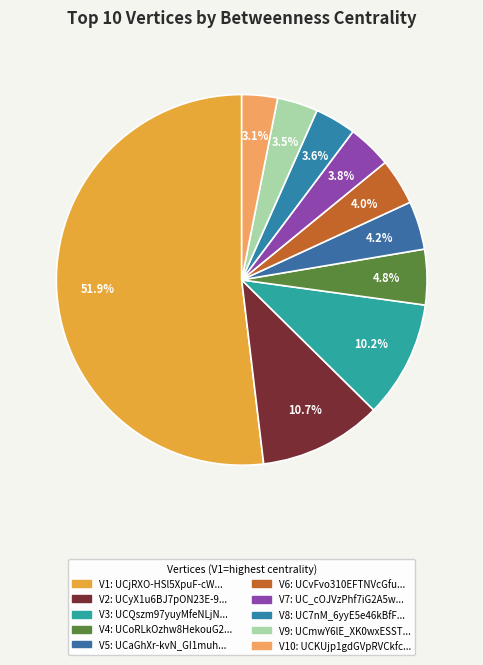

How many slices are in this pie chart?

10